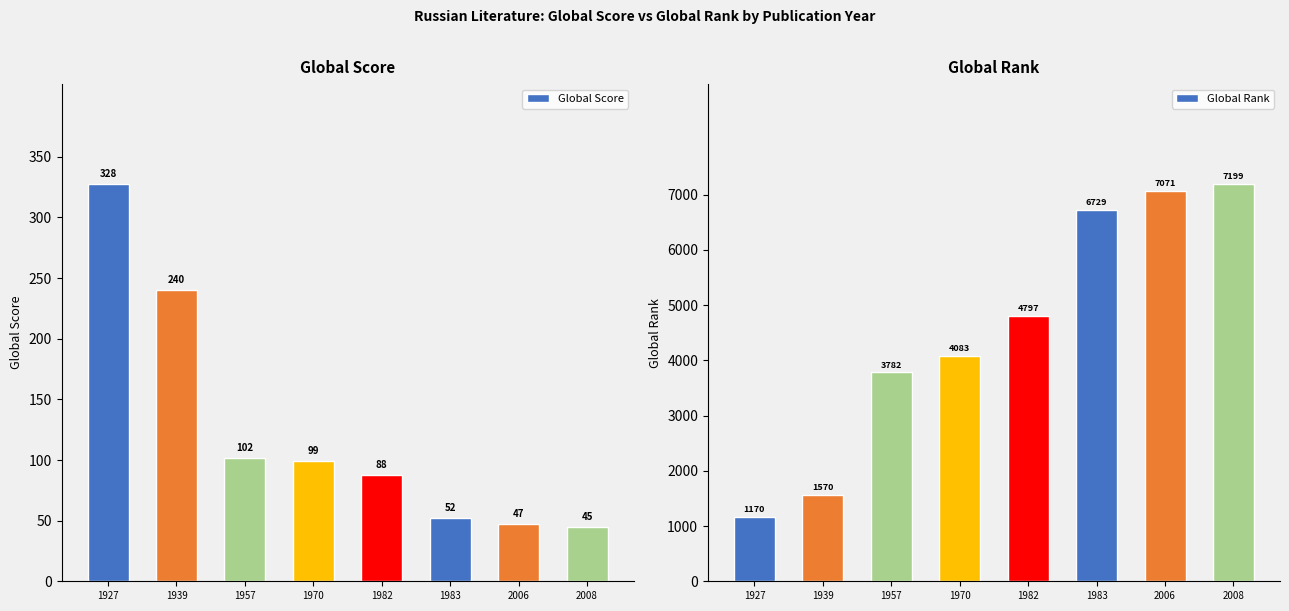

What is the difference between the second highest and minimum values in the Global Rank series?

5901